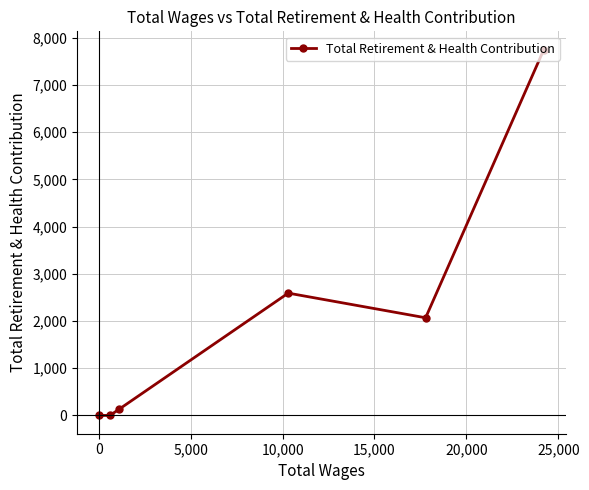

Reading left to right, extract all data points from this chart.

0	0	126	2590	2068	7746